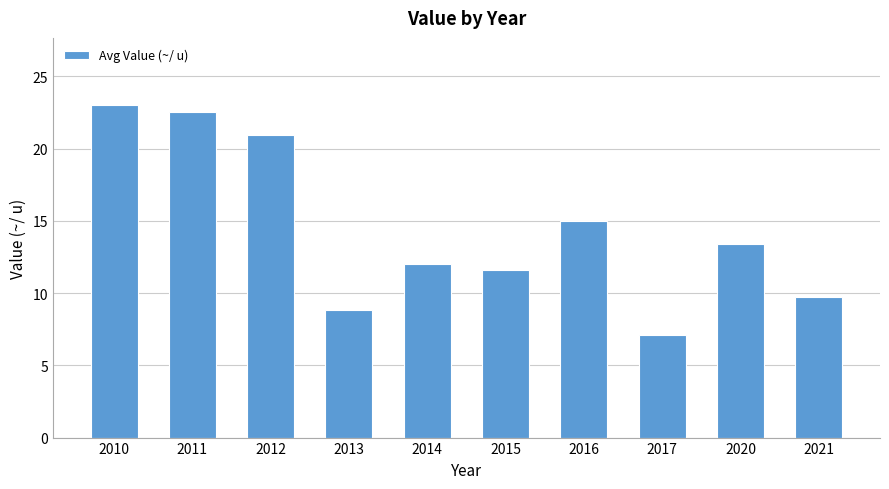

What is the difference between the second highest and second lowest values?

13.7